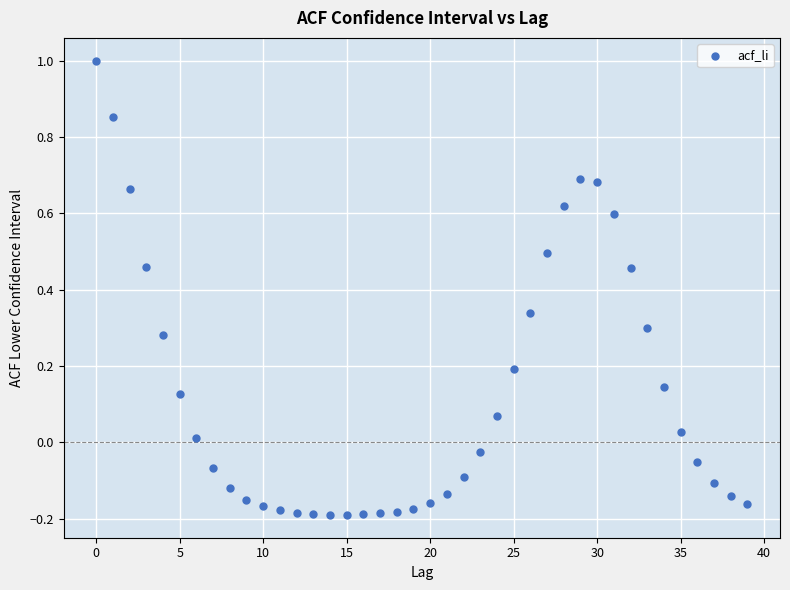

Count the number of points in this scatter plot.

40